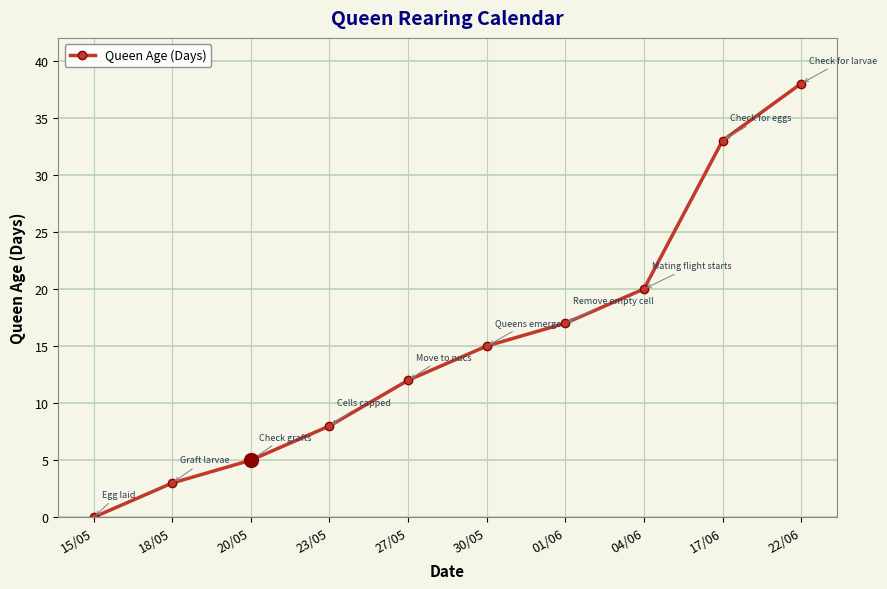

How many values are above zero?

9